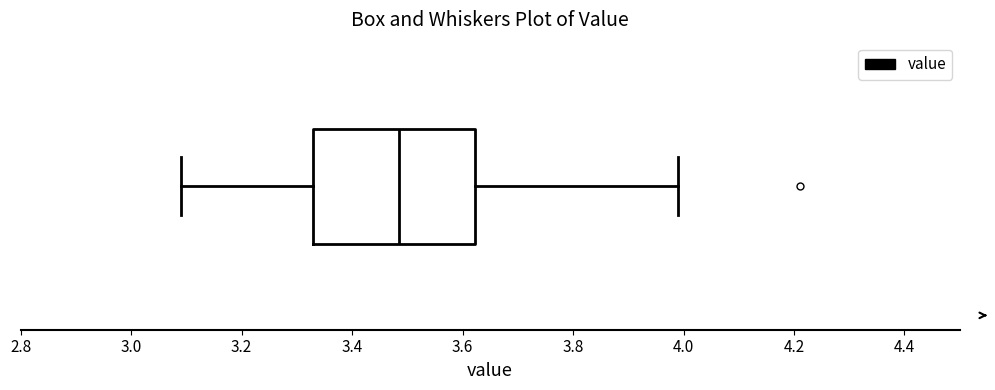

Where is the left edge of the box on the x-axis? The values are not printed on the chart, so give them approximately, as read against the axis.

3.34